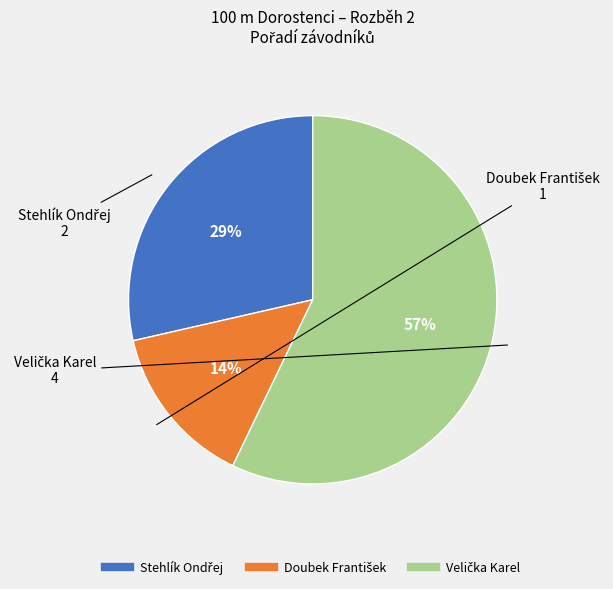

Count the number of slices in the pie.

3